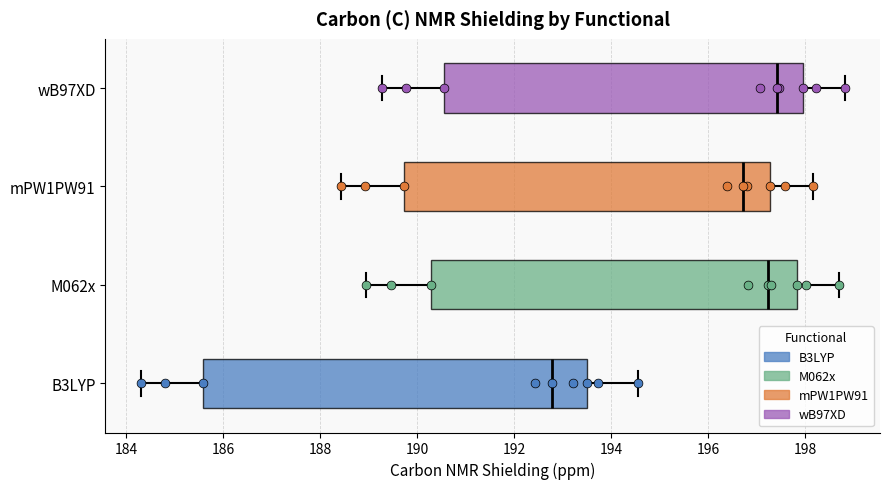

Reading bottom to top, transcribe this box plot: for each box, give where its median line is, the range the box spans, and where its two whiskers end, as read against the x-axis. The values are not printed on the chart, so give them approximately, as read against the axis.

B3LYP: median 192.8, box 185.6 to 193.6, whiskers 184.4 to 194.6
M062x: median 197.2, box 190.2 to 197.8, whiskers 189.0 to 198.6
mPW1PW91: median 196.8, box 189.8 to 197.2, whiskers 188.4 to 198.2
wB97XD: median 197.4, box 190.6 to 198.0, whiskers 189.2 to 198.8